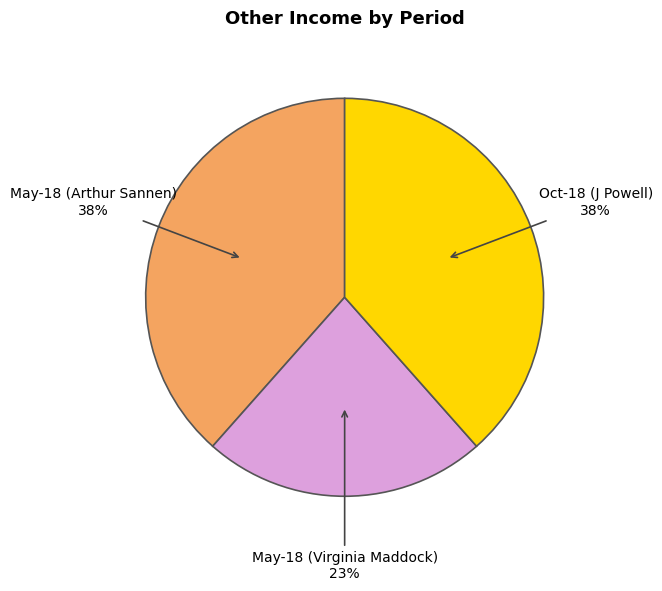

Approximately how many times larger is the value at May-18 (Arthur Sannen) compared to May-18 (Virginia Maddock)?

1.7